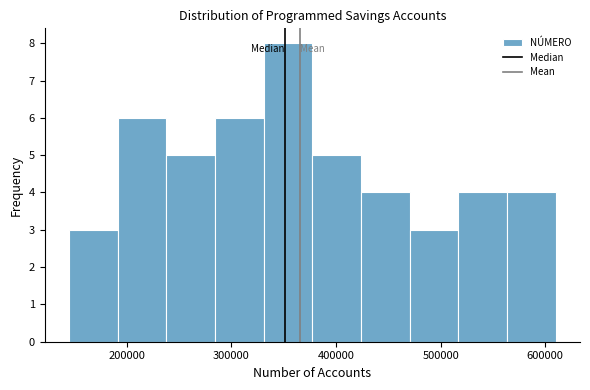

Reading left to right, list every bar in this chart as the range it spans on the x-axis followed by its height. Neither the bar edges nor the heights are printed on the chart, so give them approximately, as read against the axes.

140000 to 190000: 3
190000 to 240000: 6
240000 to 280000: 5
280000 to 330000: 6
330000 to 380000: 8
380000 to 420000: 5
420000 to 470000: 4
470000 to 520000: 3
520000 to 560000: 4
560000 to 610000: 4